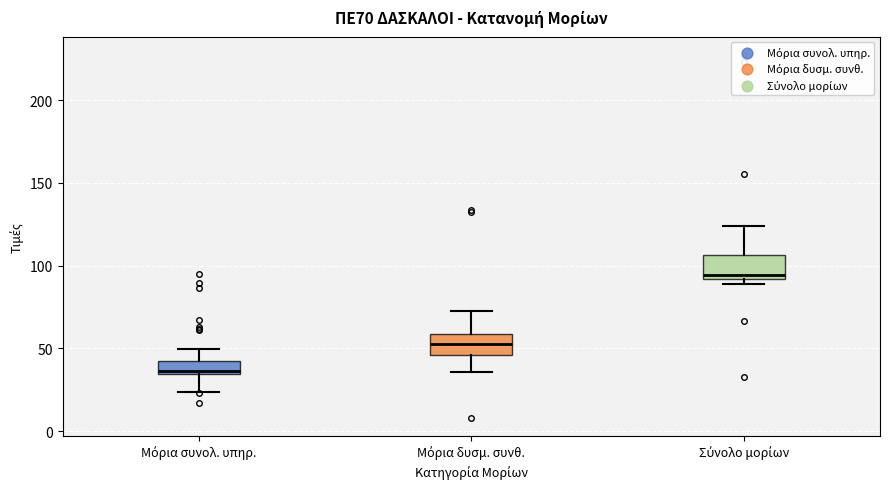

Which box's median line is the highest?

Σύνολο μορίων